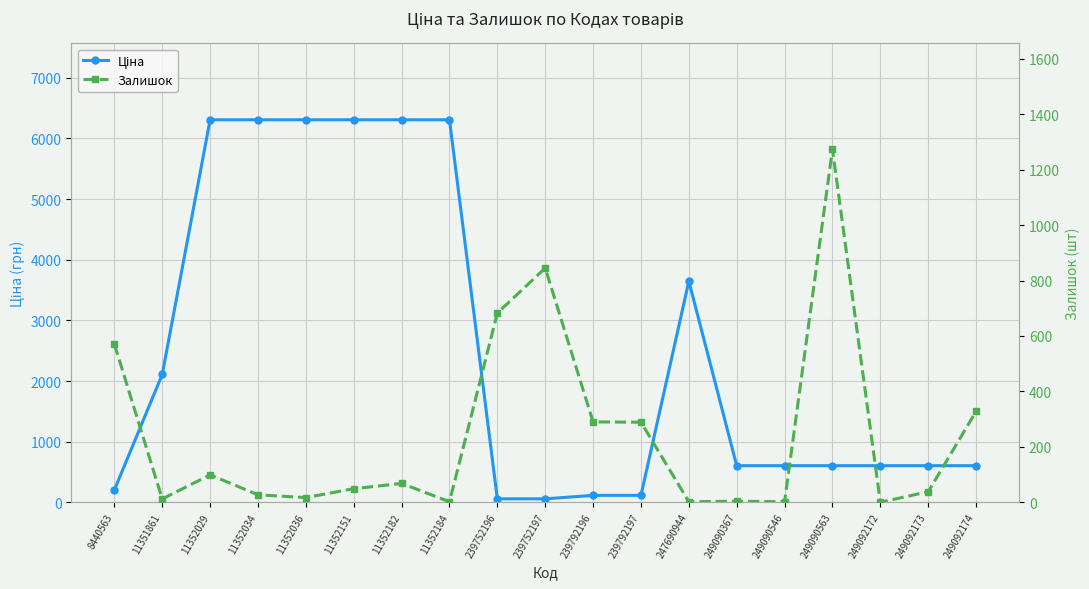

What is the value of the Залишок point at the 15th from the left?

2.0